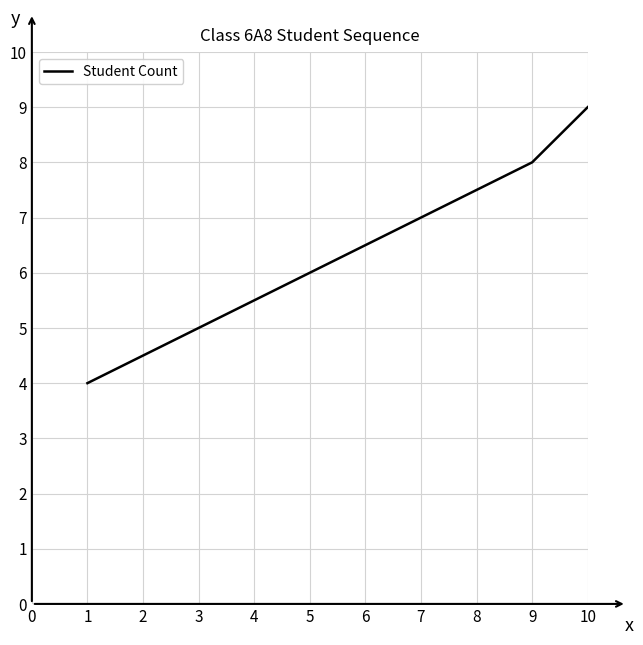

Count the number of categories in the chart.

10